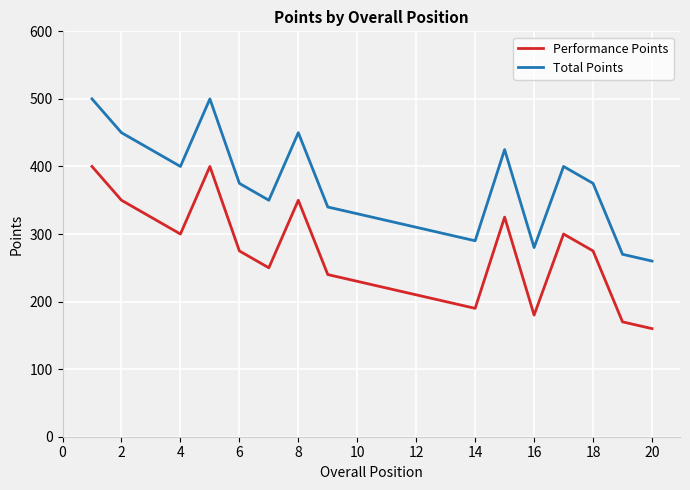

What is the difference between the maximum and minimum values in the Performance Points series?

240